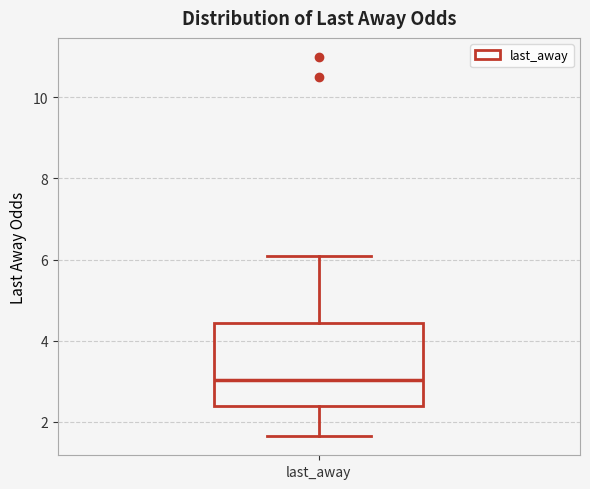

Read this box plot against the y-axis: the position of the median line, the range covered by the box, and the ends of both whiskers. The values are not printed on the chart, so give them approximately, as read against the axis.

median 3.0, box 2.4 to 4.4, whiskers 1.6 to 6.2